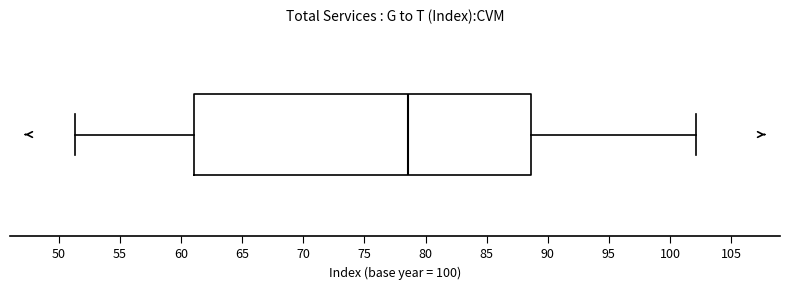

Where is the right edge of the box on the x-axis? The values are not printed on the chart, so give them approximately, as read against the axis.

88.5